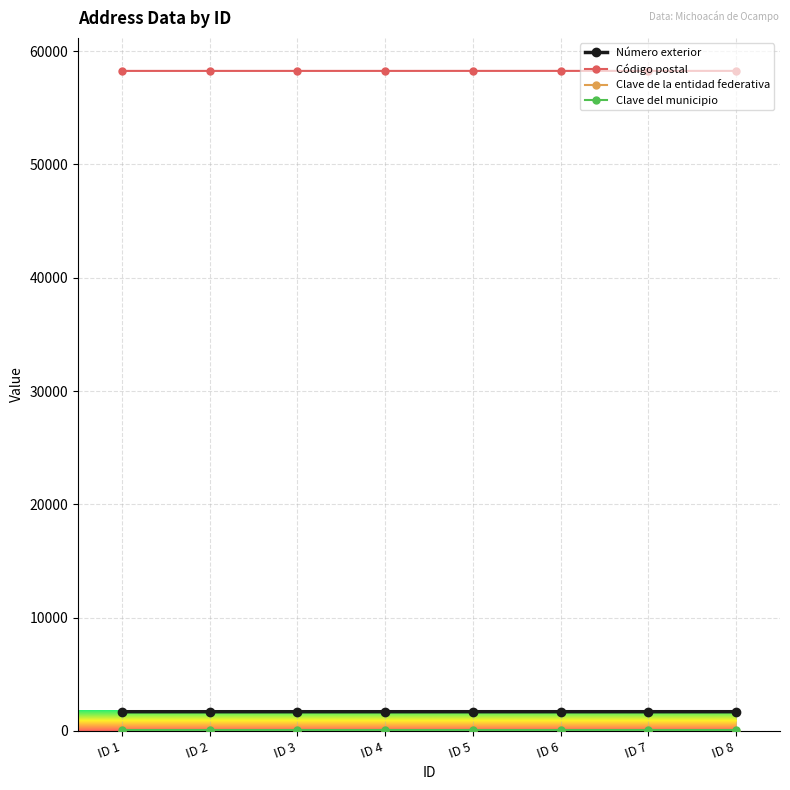

What is the minimum value for Número exterior?

1700